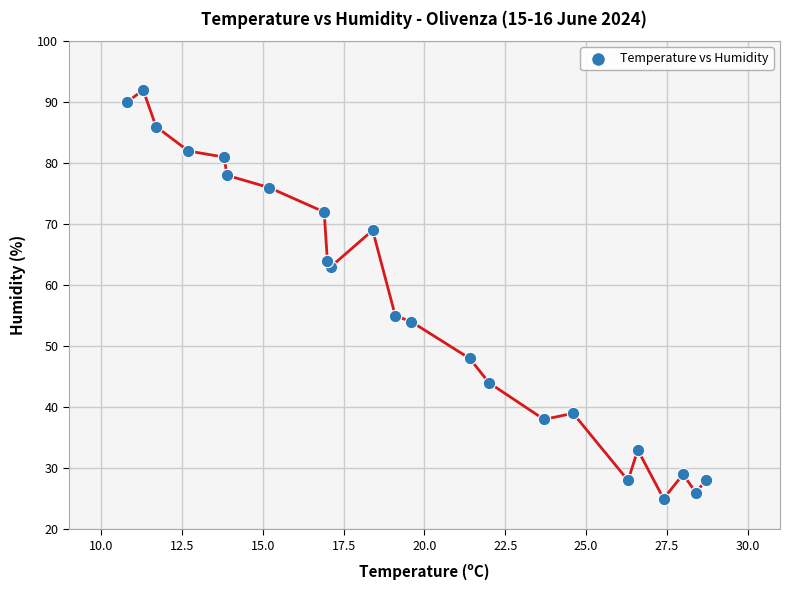

What Y value in the scatter plot is closest to 58?

55